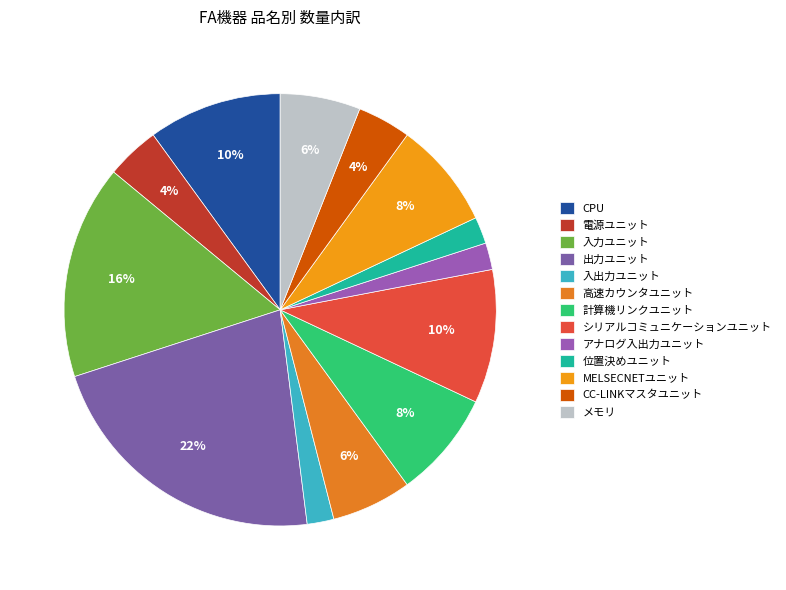

To the nearest percent, what portion does 入力ユニット represent?

16%